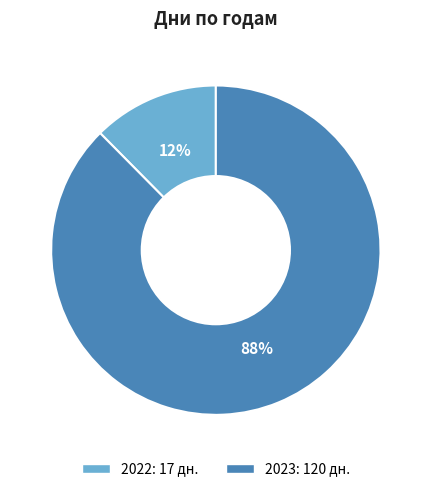

To the nearest percent, what is the average slice percentage?

50%